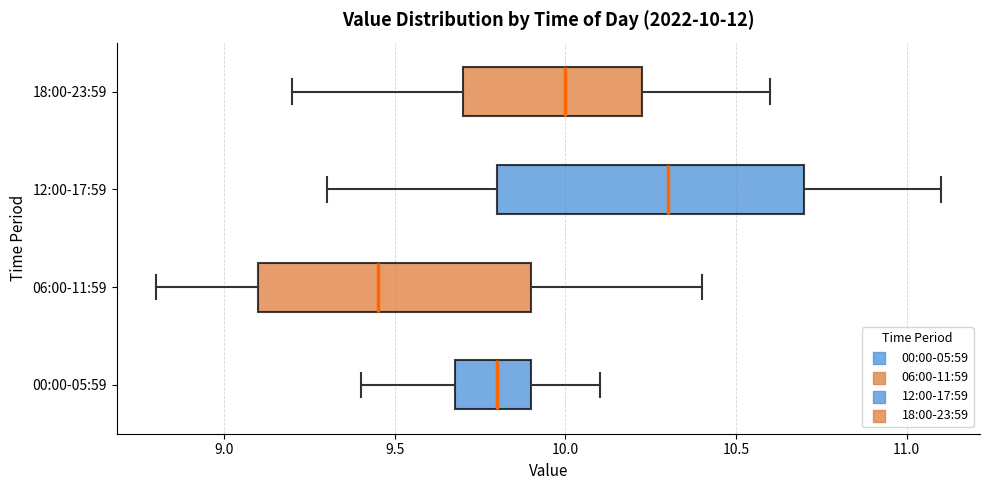

Which box's median line is the furthest to the left?

06:00-11:59